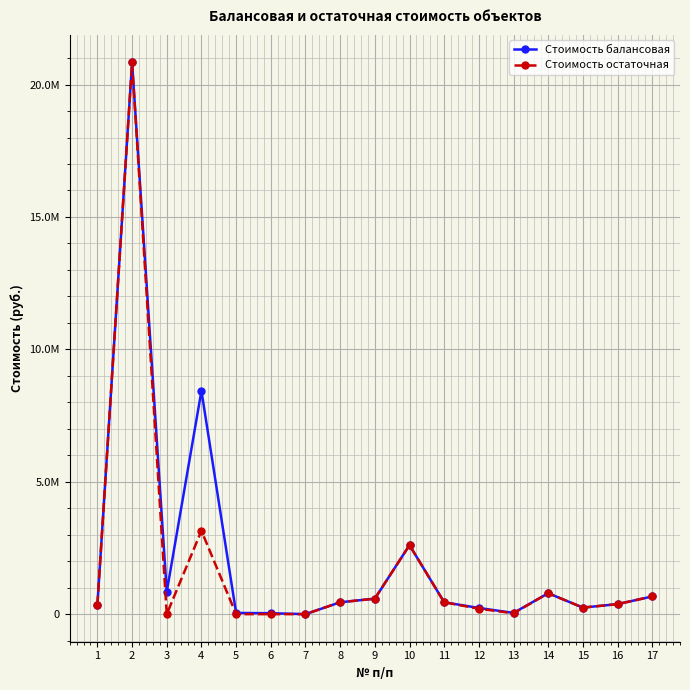

At which label does Стоимость балансовая reach its minimum?

7